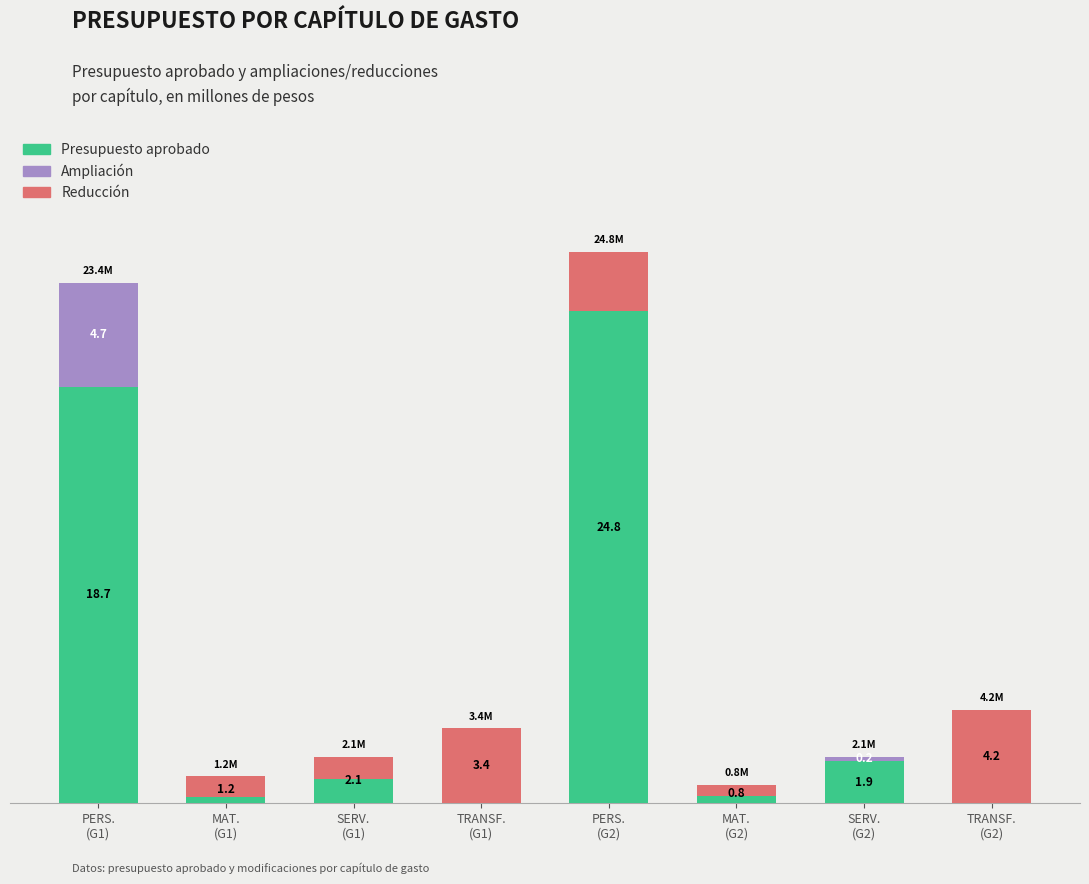

How many bars are there in total?

24